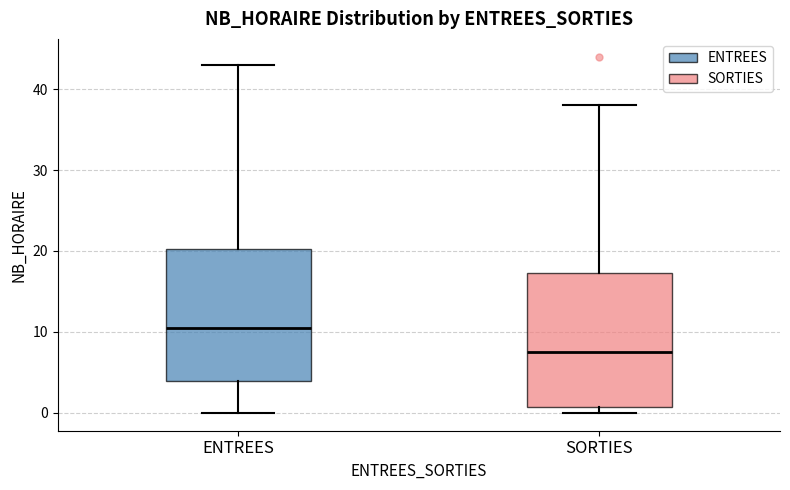

Reading left to right, transcribe this box plot: for each box, give where its median line is, the range the box spans, and where its two whiskers end, as read against the y-axis. The values are not printed on the chart, so give them approximately, as read against the axis.

ENTREES: median 11, box 4 to 20, whiskers 0 to 43
SORTIES: median 8, box 1 to 17, whiskers 0 to 38